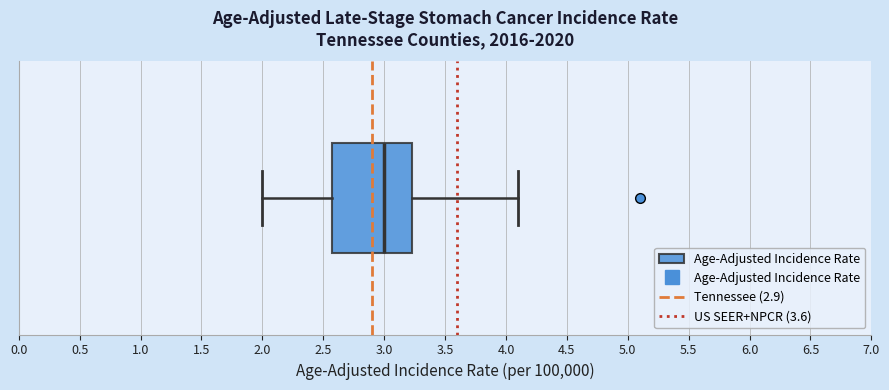

Transcribe this box plot: give where the median line is, the range the box spans, and where the two whiskers end, as read against the x-axis. The values are not printed on the chart, so give them approximately, as read against the axis.

median 3.00, box 2.60 to 3.25, whiskers 2.00 to 4.10